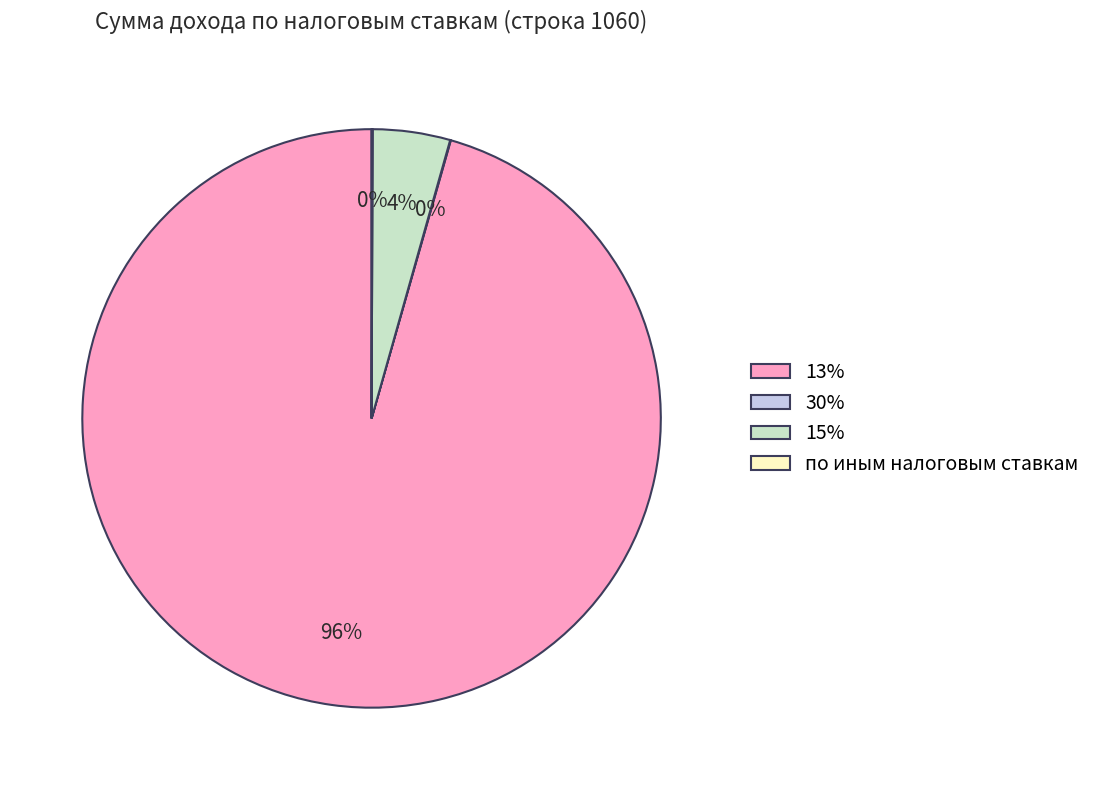

True or false: 15% accounts for 4% of the total.

True